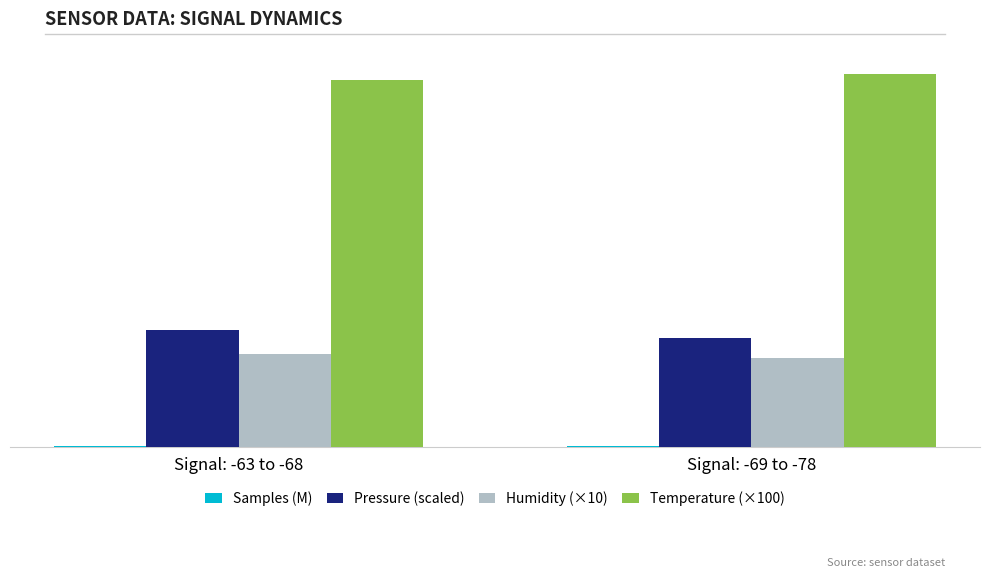

Is it true that Pressure (scaled) equals 881.2 at Signal: -69 to -78?

False